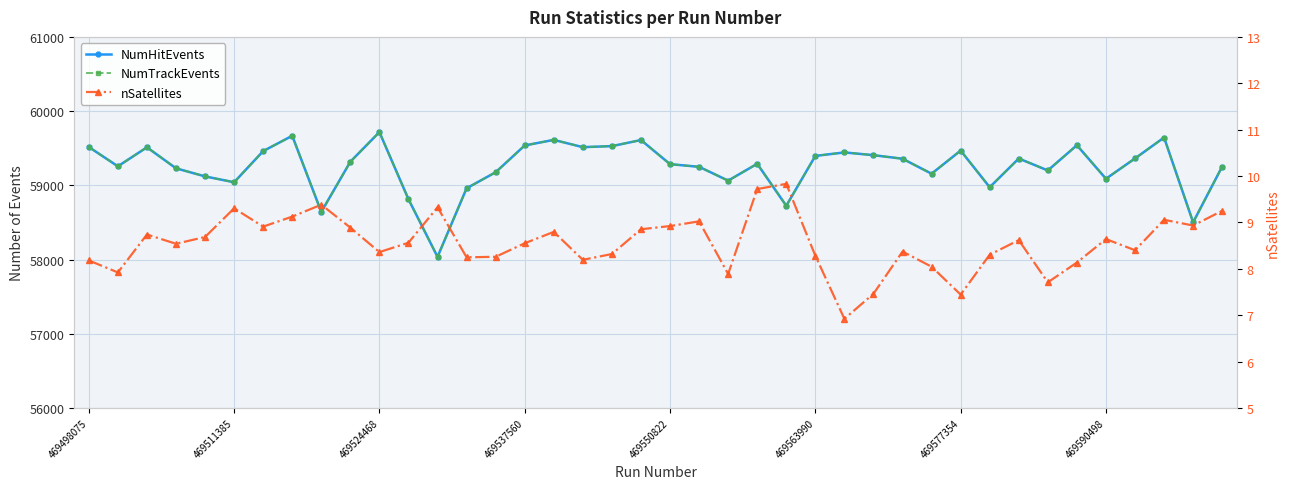

How many lines are shown in the chart?

3